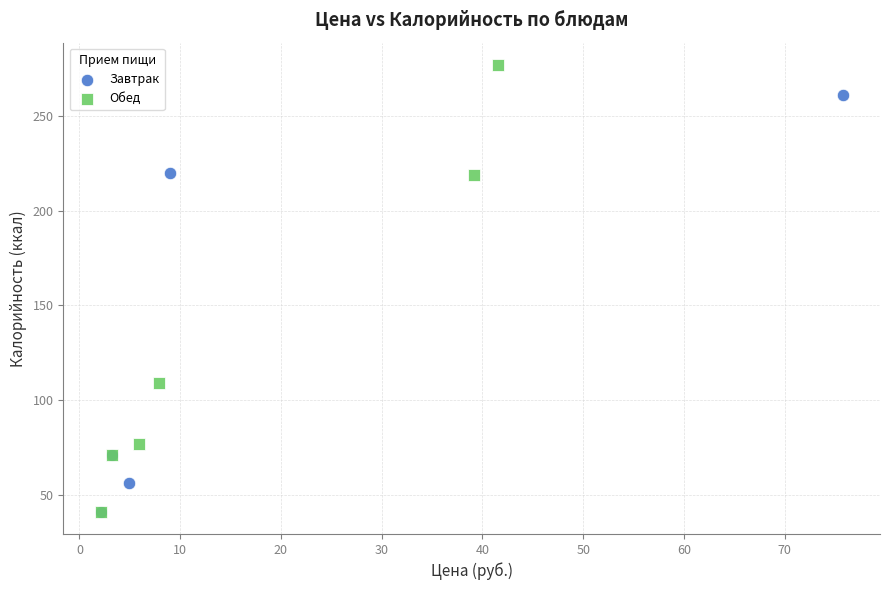

Which series reaches the maximum Y coordinate?

Обед